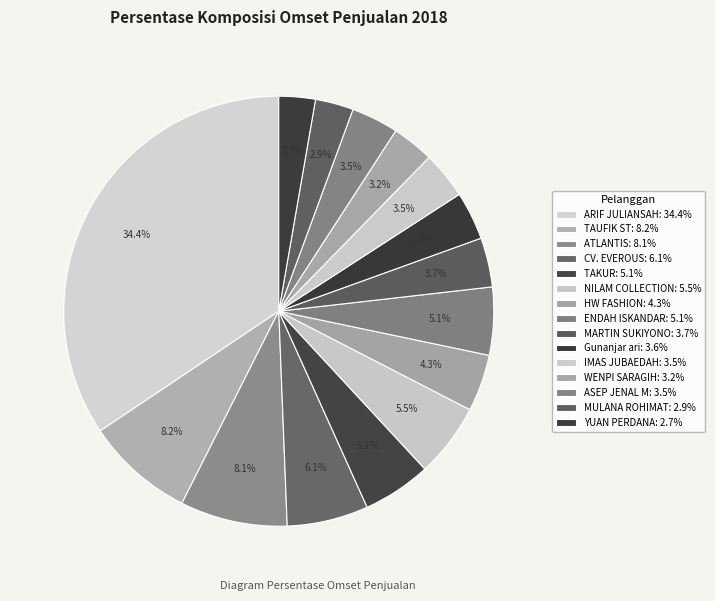

How many segments does this pie chart have?

15